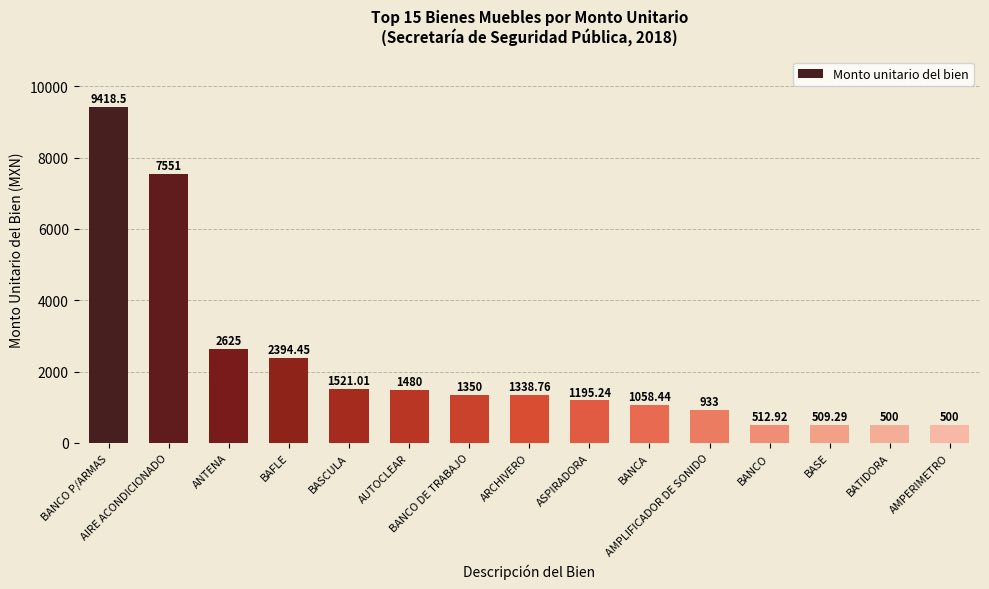

What is the sum of the values at AIRE ACONDICIONADO and AMPLIFICADOR DE SONIDO?

8484.0